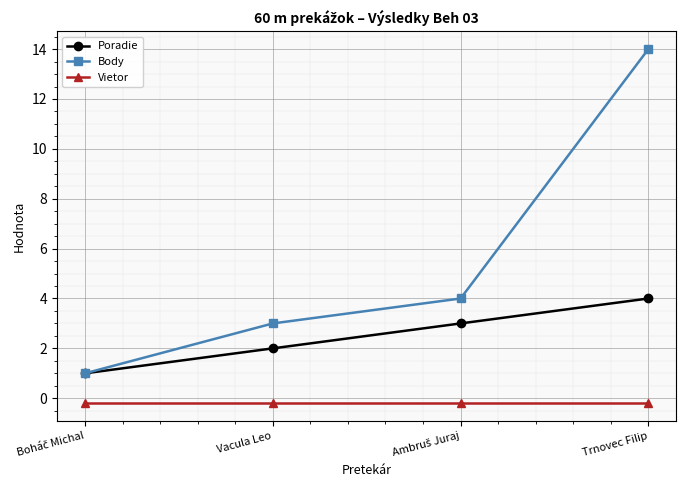

What is the maximum value shown in the chart?

14.0